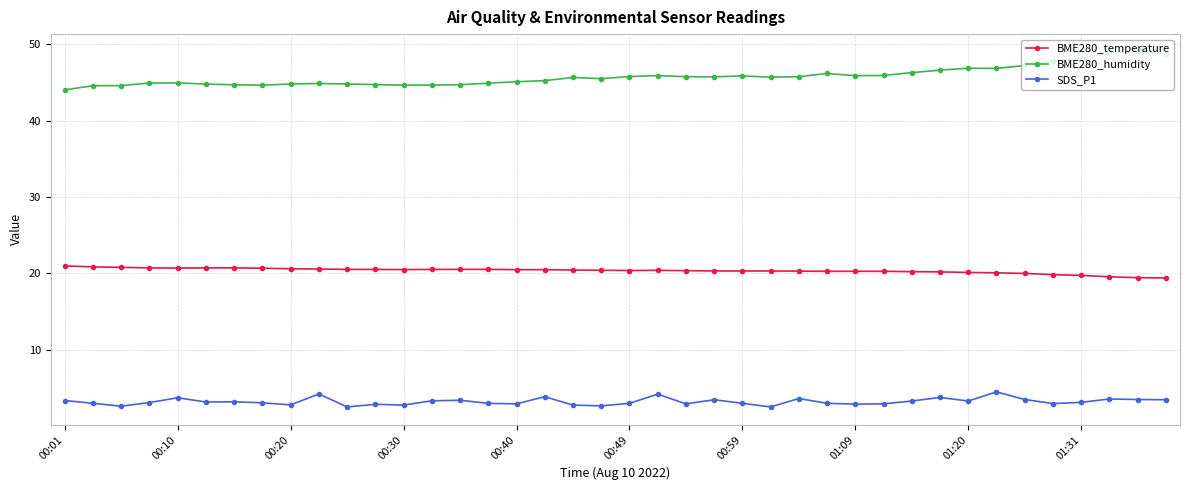

What is the value of the BME280_humidity point at the 28th from the left?

46.2